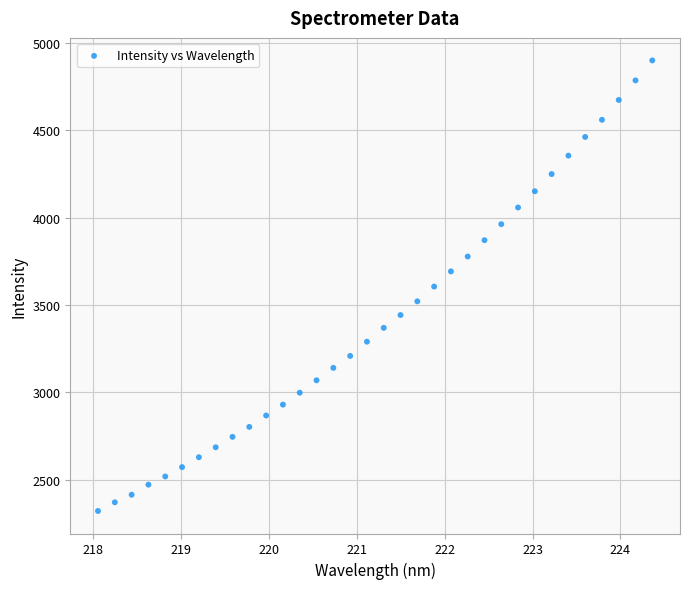

What is the range of X values (max minus min)?

6.3